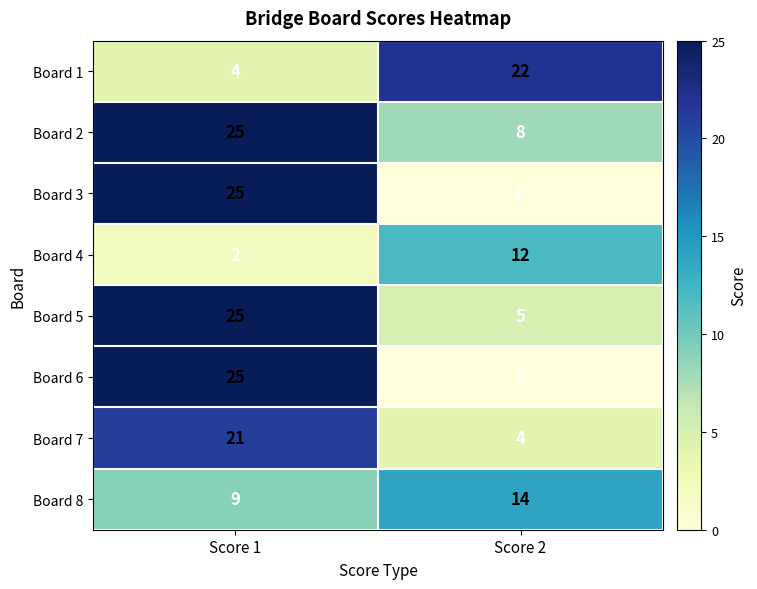

Is it true that Board 5 equals 7 at Score 2?

False